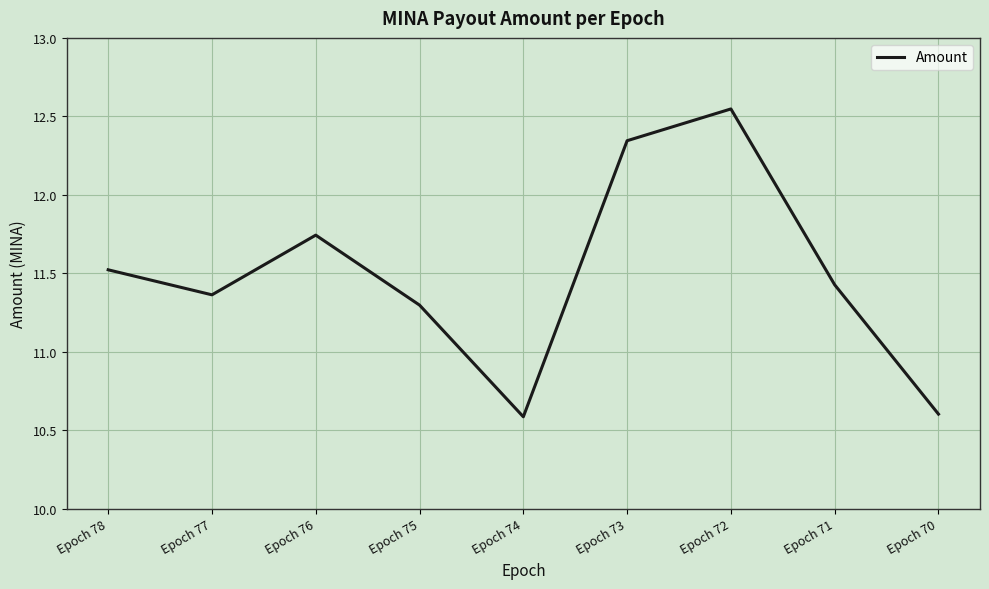

How many interior local peaks (higher than both neighbors) does the data have?

2